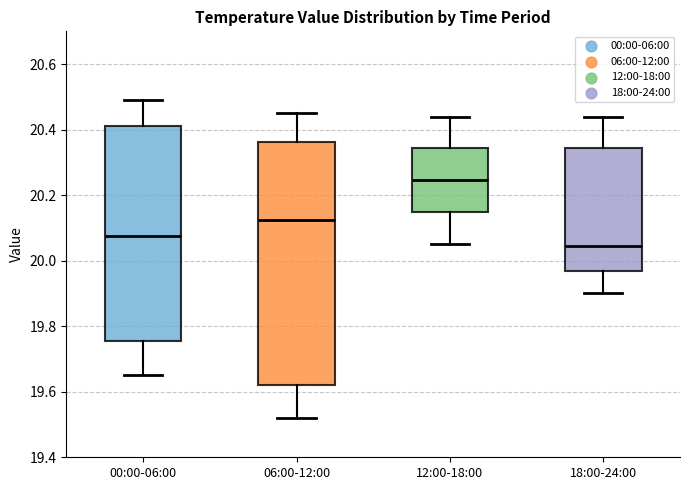

Which box's median line is the highest?

12:00-18:00